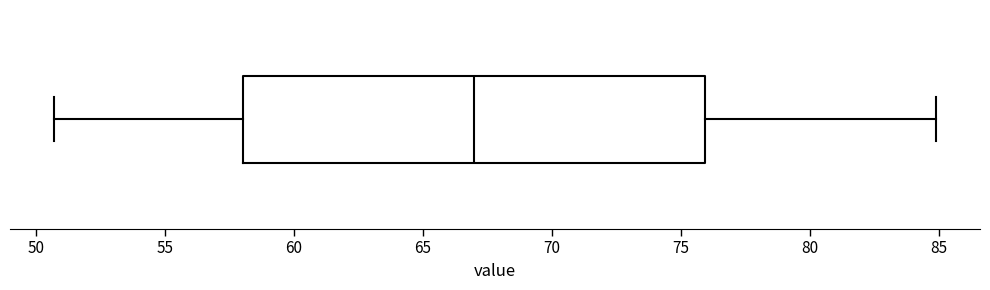

Transcribe this box plot: give where the median line is, the range the box spans, and where the two whiskers end, as read against the x-axis. The values are not printed on the chart, so give them approximately, as read against the axis.

median 67.0, box 58.0 to 76.0, whiskers 50.5 to 85.0